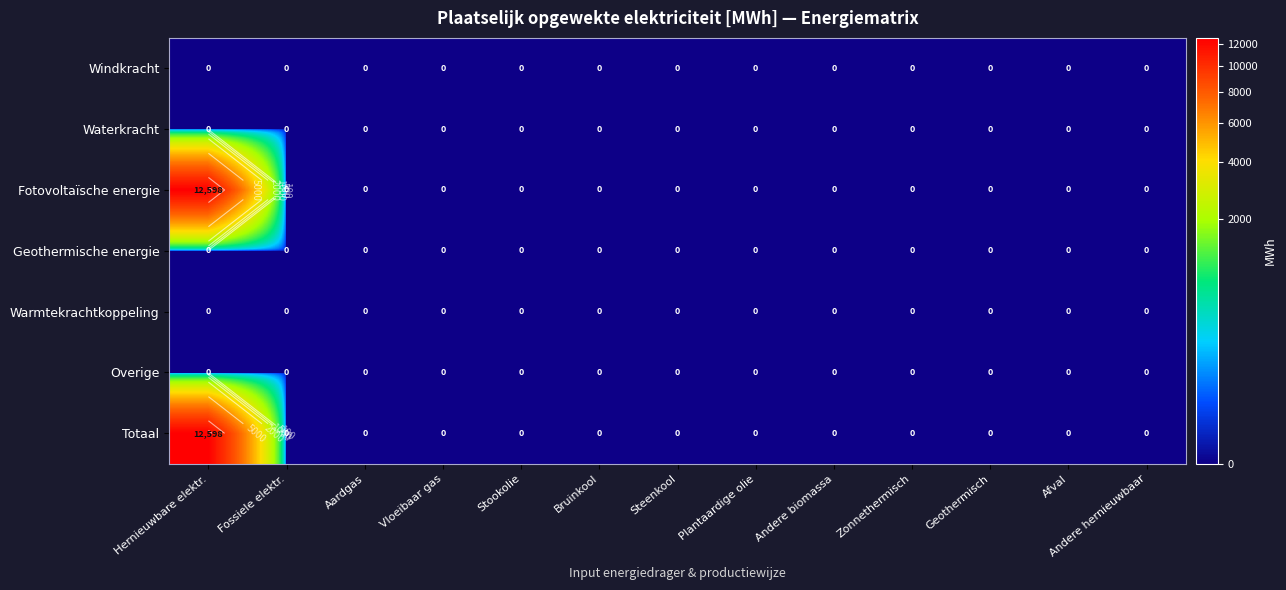

List the labels in order of Waterkracht value, largest first.

Hernieuwbare elektr., Fossiele elektr., Aardgas, Vloeibaar gas, Stookolie, Bruinkool, Steenkool, Plantaardige olie, Andere biomassa, Zonnethermisch, Geothermisch, Afval, Andere hernieuwbaar